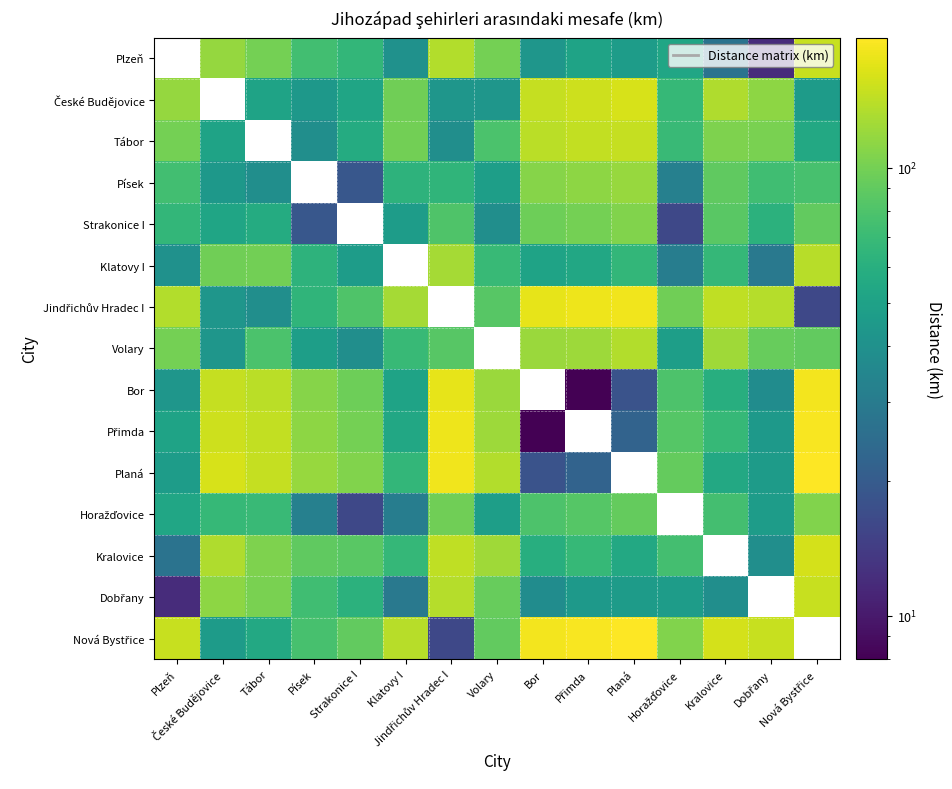

What is the greatest value displayed?

195.0